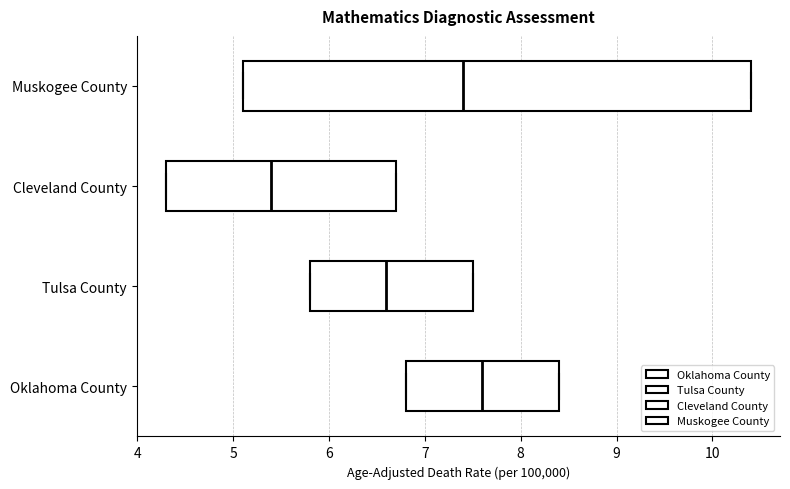

Where is the left edge of the box for Cleveland County on the x-axis? The values are not printed on the chart, so give them approximately, as read against the axis.

4.3